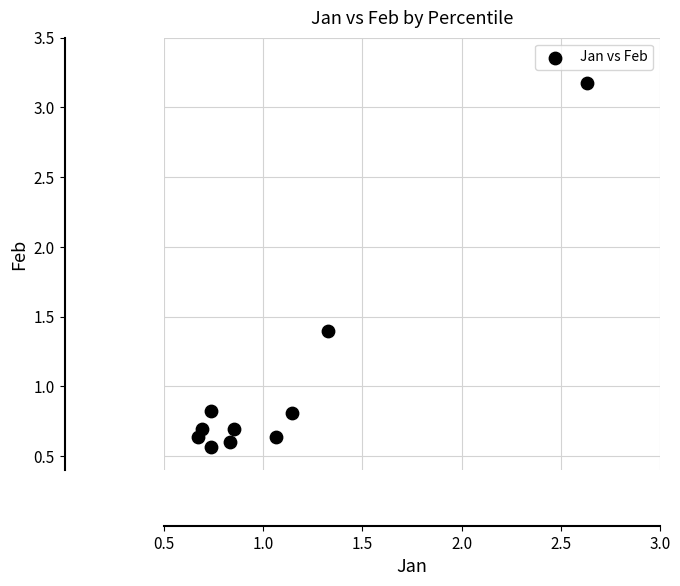

What is the average X value?

1.1